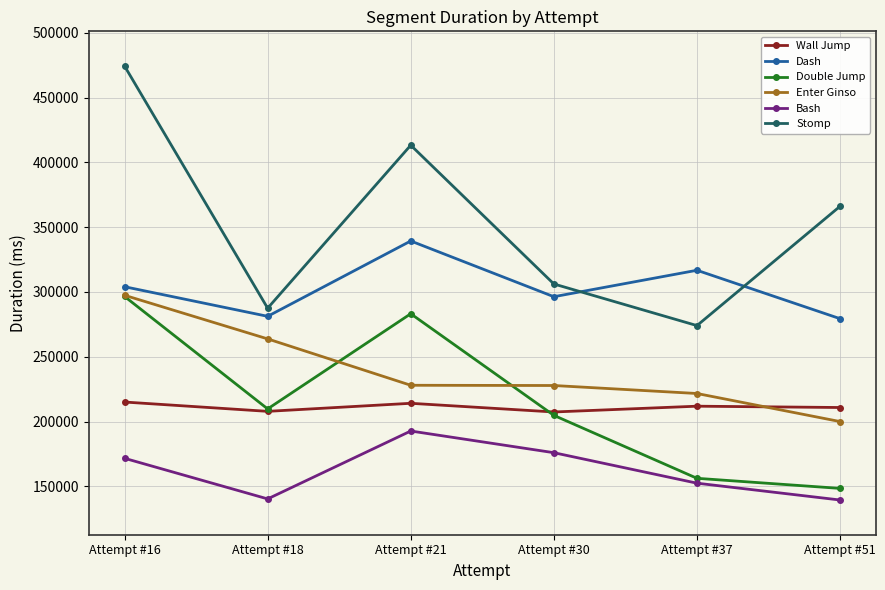

What is the value of the Dash point at the 6th from the left?

279391